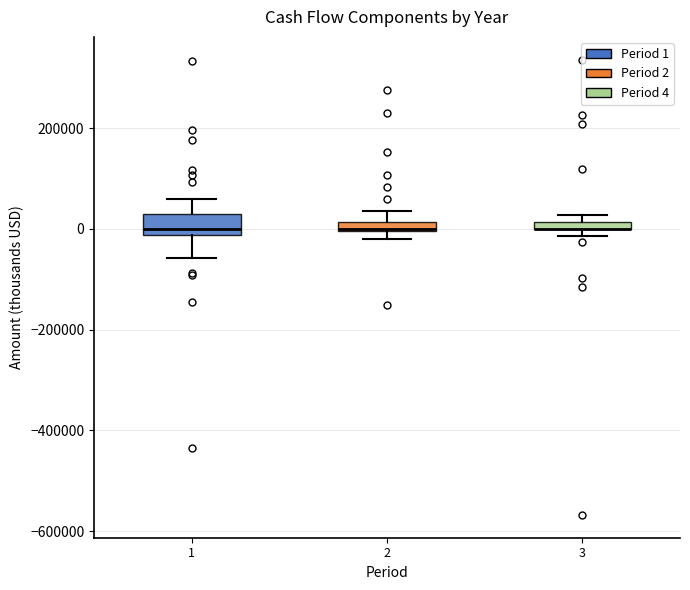

Where does the lower whisker of the box at x = 1 end on the y-axis? The values are not printed on the chart, so give them approximately, as read against the axis.

-60000